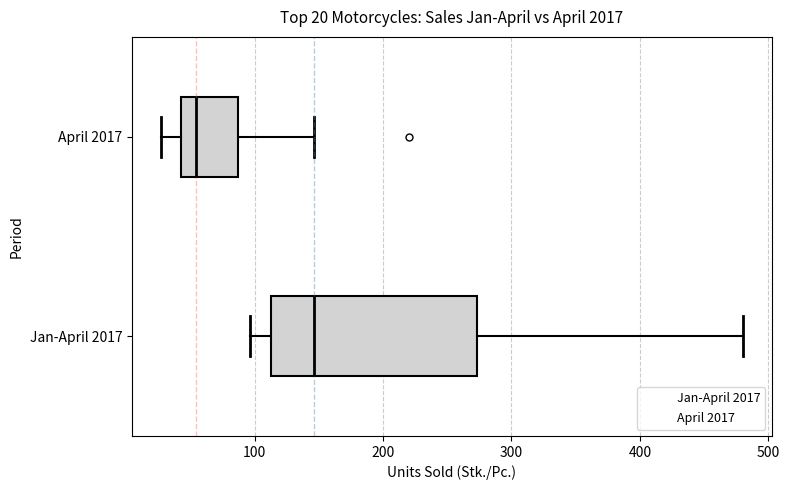

Which box has the furthest to the right median line?

Jan-April 2017